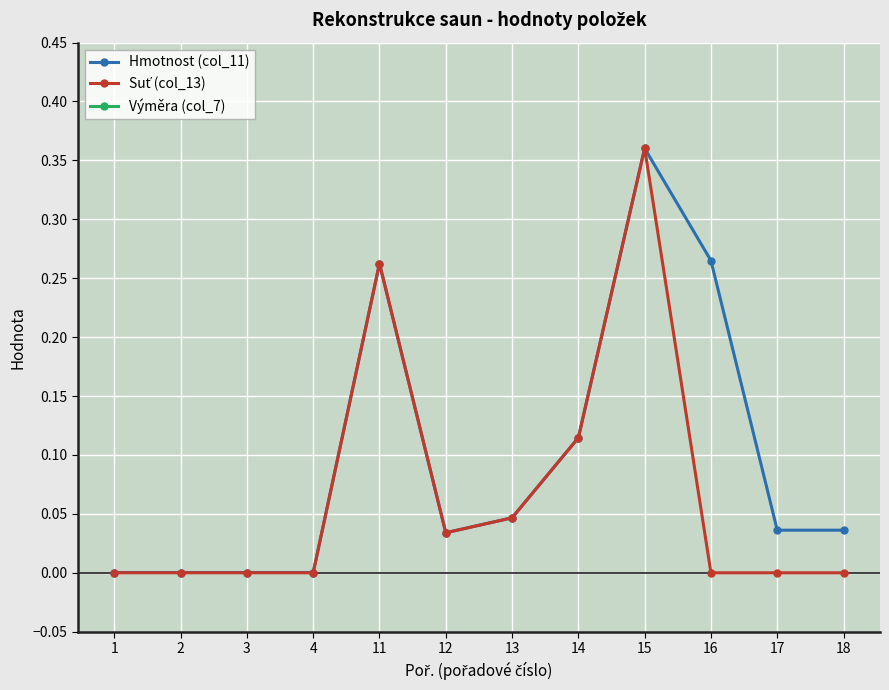

How many values in the Suť (col_13) series exceed 0?

5